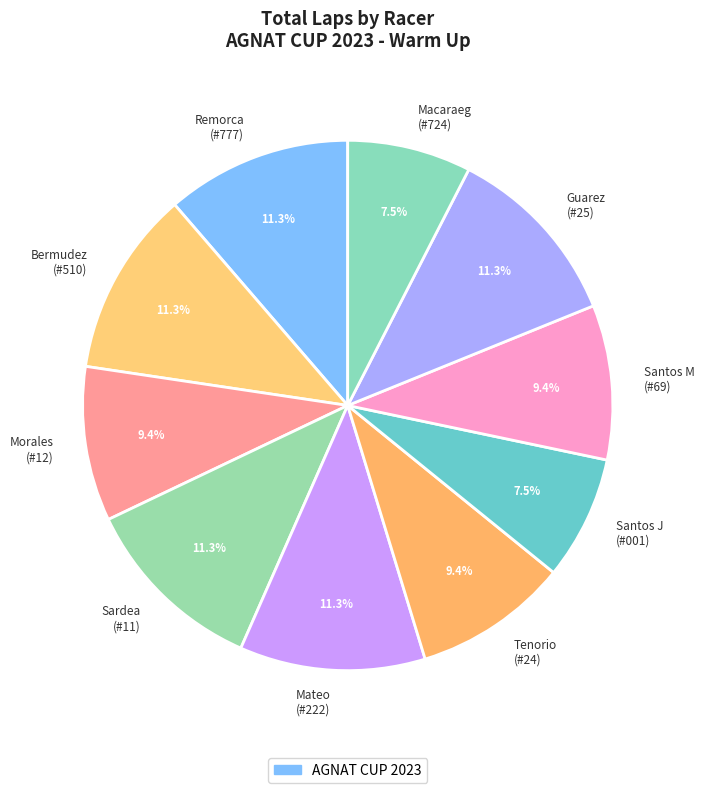

Is there a majority slice in this chart?

No